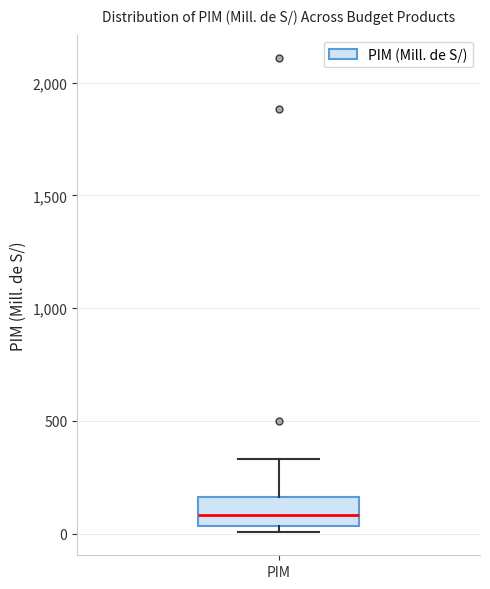

Where does the upper whisker of the box for PIM end on the y-axis? The values are not printed on the chart, so give them approximately, as read against the axis.

350